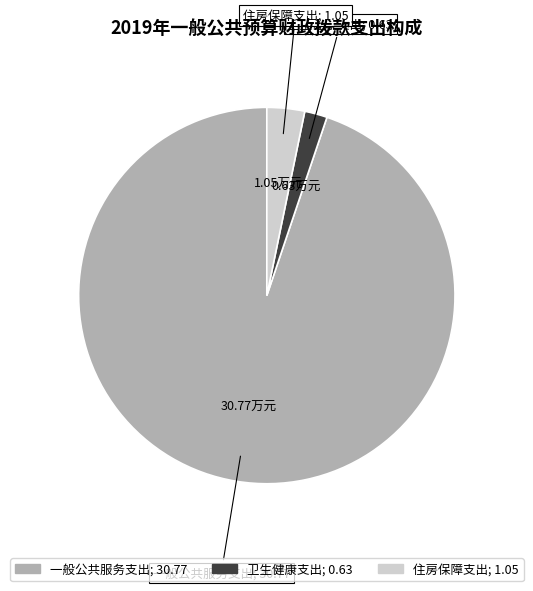

What is the smallest slice in the pie chart?

卫生健康支出